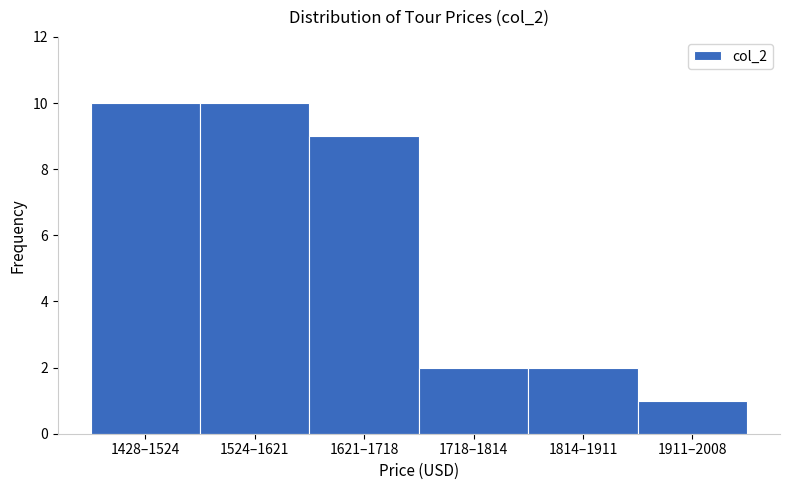

Reading left to right, what are all the values shown in this chart?

10	10	9	2	2	1